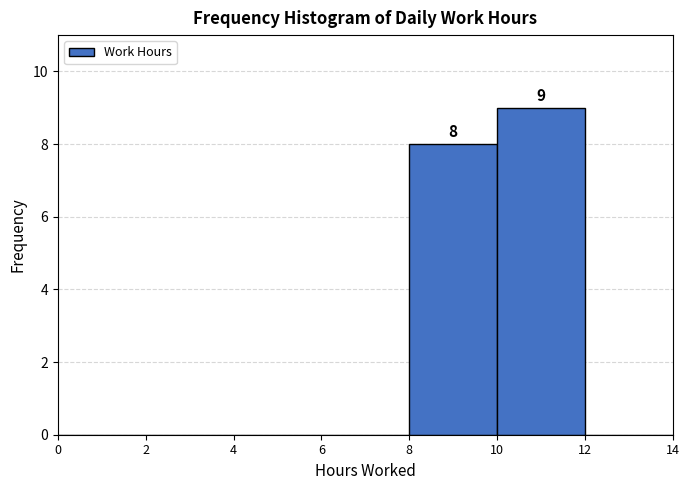

Which range on the x-axis has the tallest bar?

10 to 12